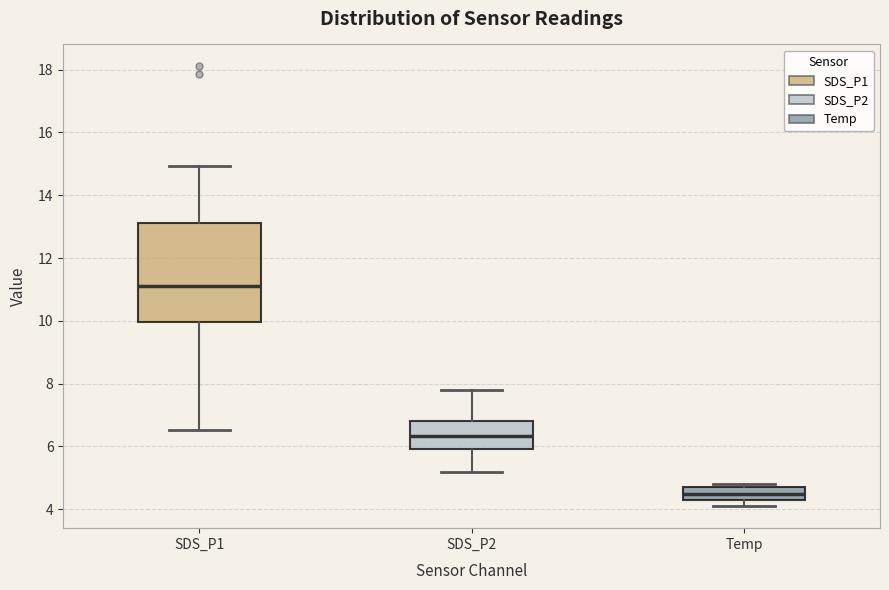

Reading left to right, transcribe this box plot: for each box, give where its median line is, the range the box spans, and where its two whiskers end, as read against the y-axis. The values are not printed on the chart, so give them approximately, as read against the axis.

SDS_P1: median 11.2, box 10.0 to 13.2, whiskers 6.6 to 15.0
SDS_P2: median 6.4, box 6.0 to 6.8, whiskers 5.2 to 7.8
Temp: median 4.6, box 4.4 to 4.8, whiskers 4.2 to 4.8 (just above the box's upper edge)